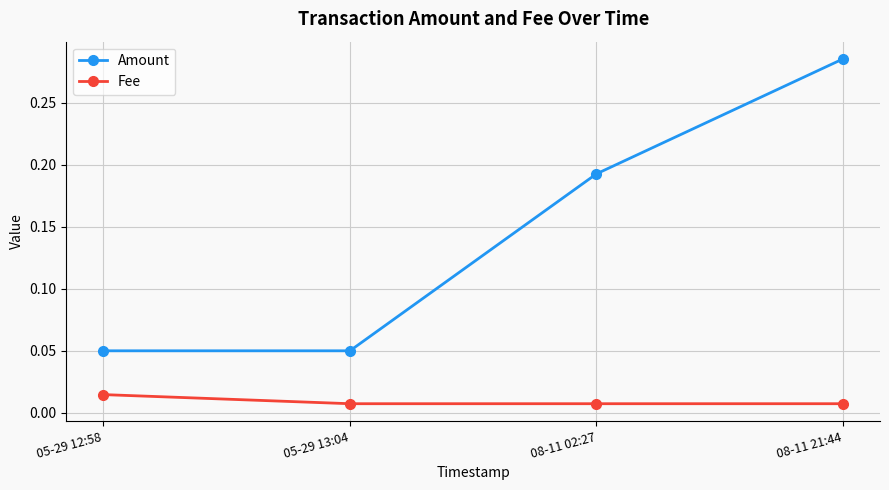

True or false: Amount and Fee intersect in this chart.

False